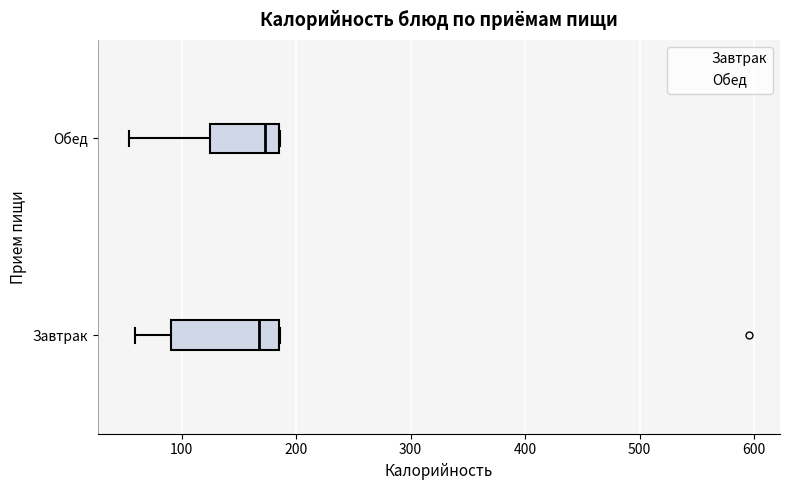

Where does the median line of the box for Обед sit on the x-axis? The values are not printed on the chart, so give them approximately, as read against the axis.

170